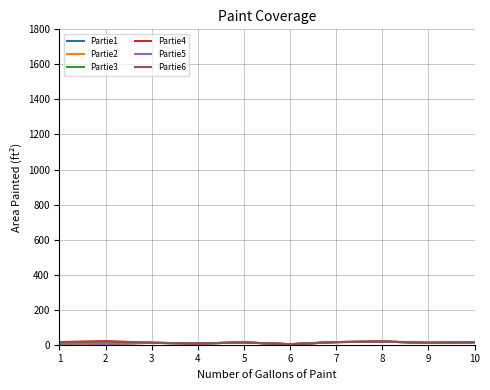

How many lines are shown in the chart?

6